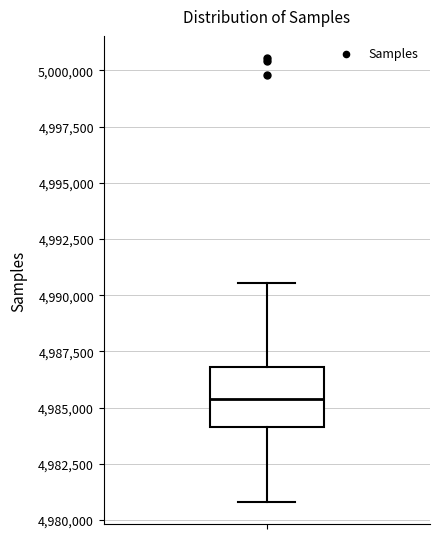

Transcribe this box plot: give where the median line is, the range the box spans, and where the two whiskers end, as read against the y-axis. The values are not printed on the chart, so give them approximately, as read against the axis.

median 4985500, box 4984000 to 4987000, whiskers 4981000 to 4990500